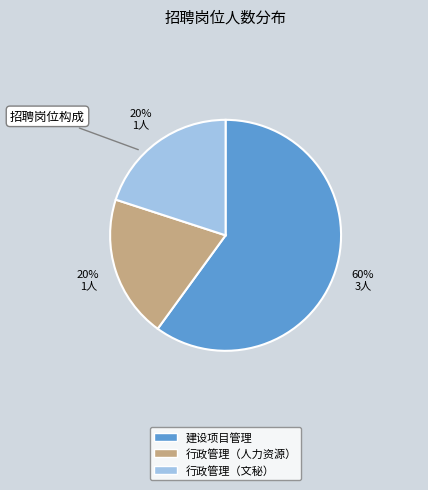

To the nearest percent, what is the combined percentage of 行政管理（文秘） and 行政管理（人力资源）?

40%